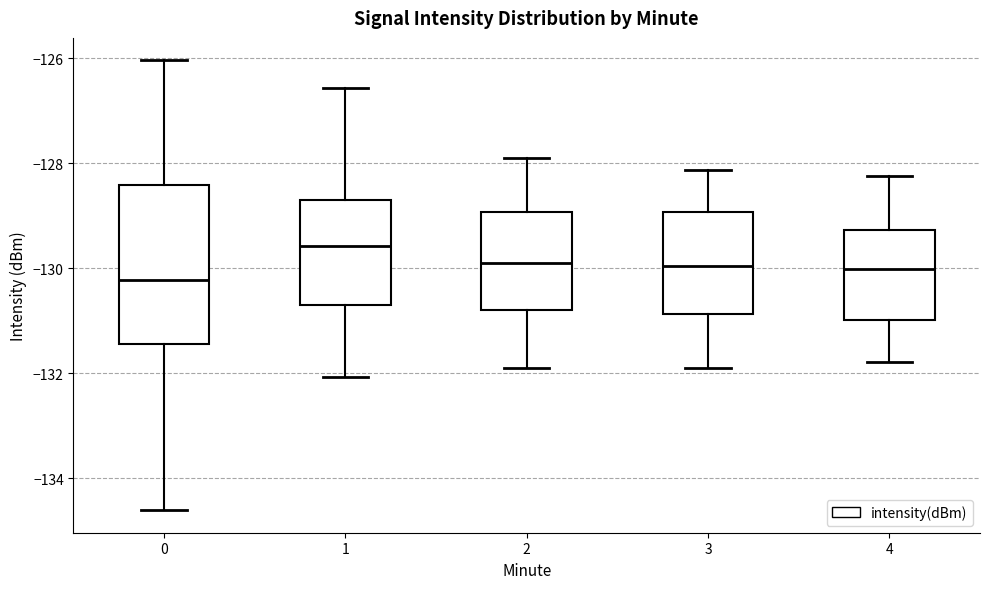

Reading left to right, transcribe this box plot: for each box, give where its median line is, the range the box spans, and where its two whiskers end, as read against the y-axis. The values are not printed on the chart, so give them approximately, as read against the axis.

0: median -130.2, box -131.4 to -128.4, whiskers -134.6 to -126.0
1: median -129.6, box -130.6 to -128.6, whiskers -132.0 to -126.6
2: median -129.8, box -130.8 to -129.0, whiskers -132.0 to -127.8
3: median -130.0, box -130.8 to -129.0, whiskers -132.0 to -128.2
4: median -130.0, box -131.0 to -129.2, whiskers -131.8 to -128.2